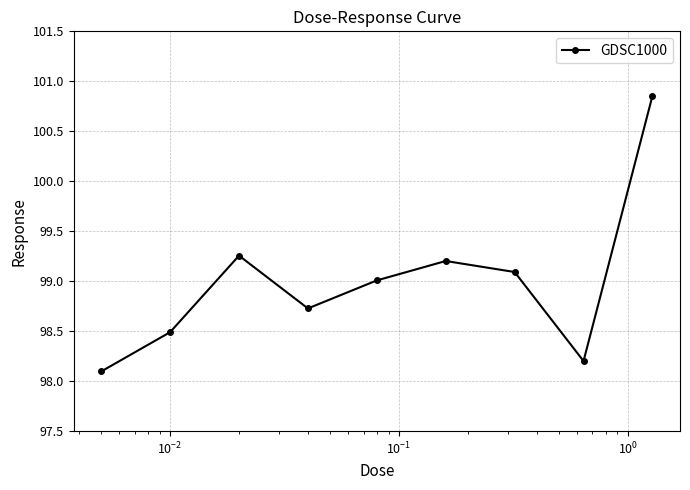

What is the smallest value displayed?

98.1